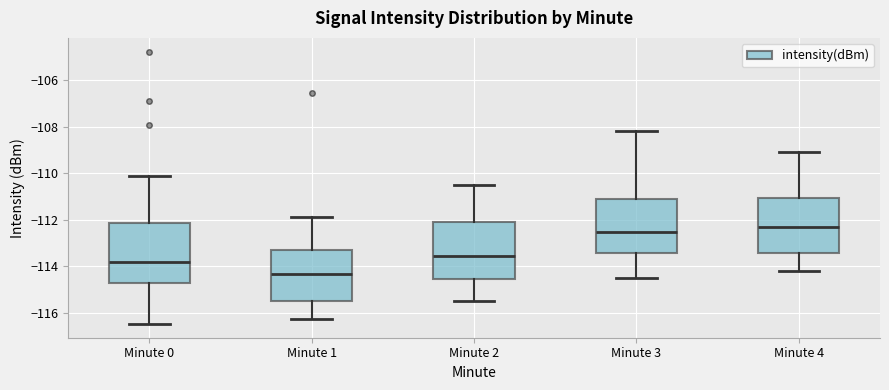

Reading left to right, transcribe this box plot: for each box, give where its median line is, the range the box spans, and where its two whiskers end, as read against the y-axis. The values are not printed on the chart, so give them approximately, as read against the axis.

Minute 0: median -113.8, box -114.8 to -112.2, whiskers -116.4 to -110.2
Minute 1: median -114.4, box -115.6 to -113.4, whiskers -116.2 to -111.8
Minute 2: median -113.6, box -114.6 to -112.2, whiskers -115.4 to -110.4
Minute 3: median -112.6, box -113.4 to -111.2, whiskers -114.4 to -108.2
Minute 4: median -112.2, box -113.4 to -111.0, whiskers -114.2 to -109.0